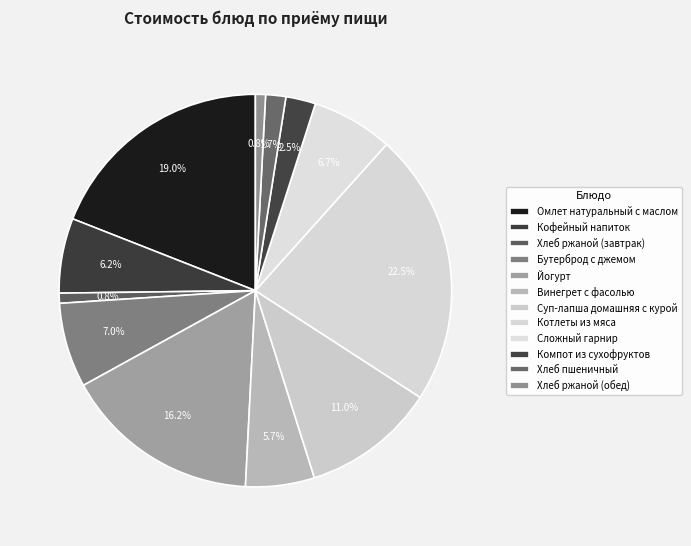

Count the number of slices in the pie.

12